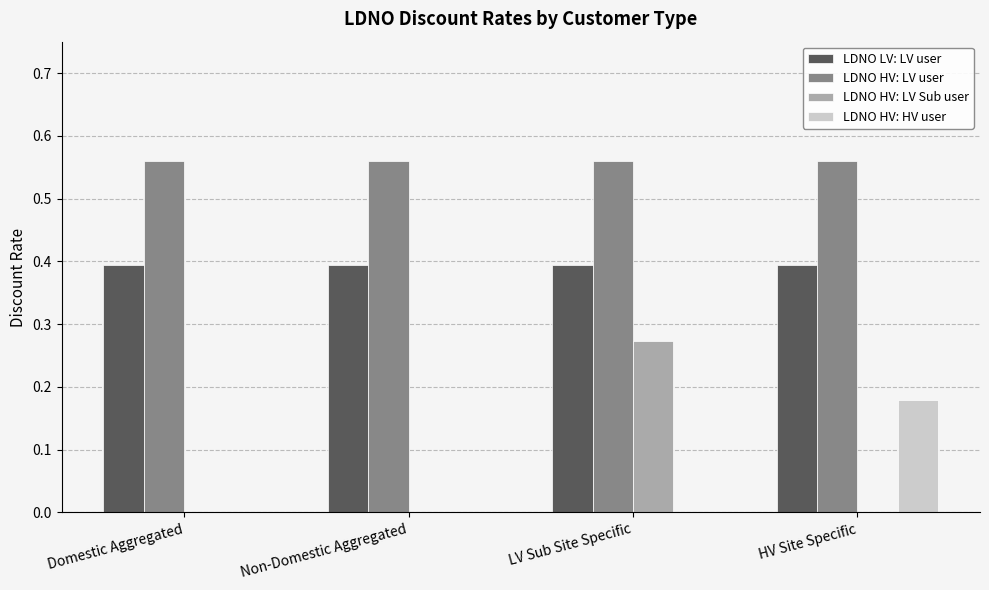

Does the chart contain stacked bars?

No